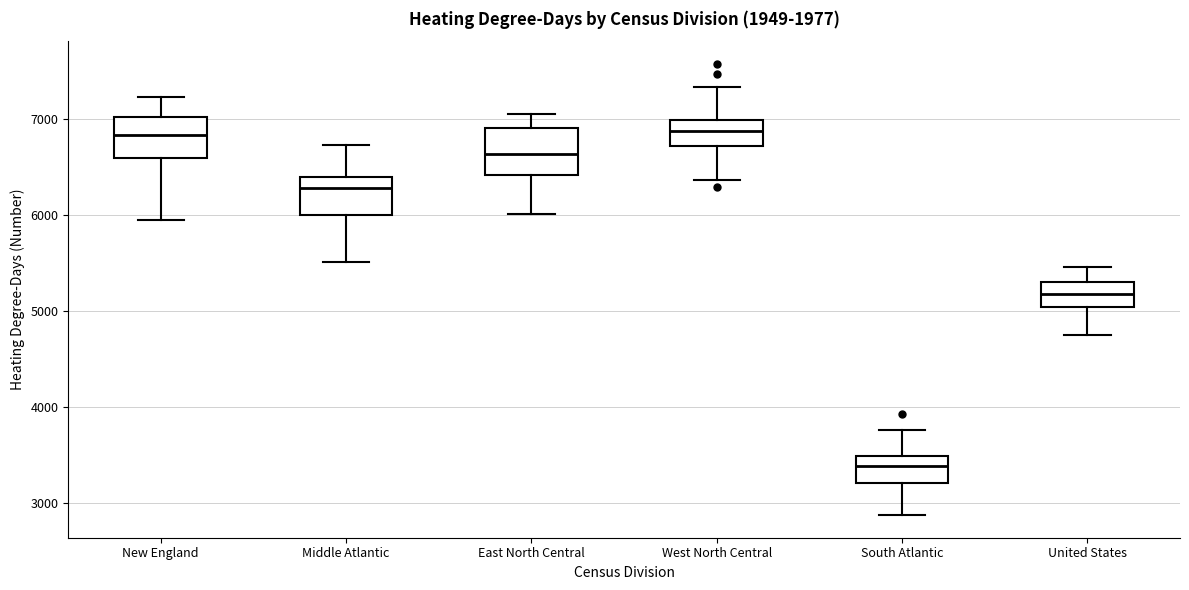

Where does the lower whisker of the box for New England end on the y-axis? The values are not printed on the chart, so give them approximately, as read against the axis.

5900